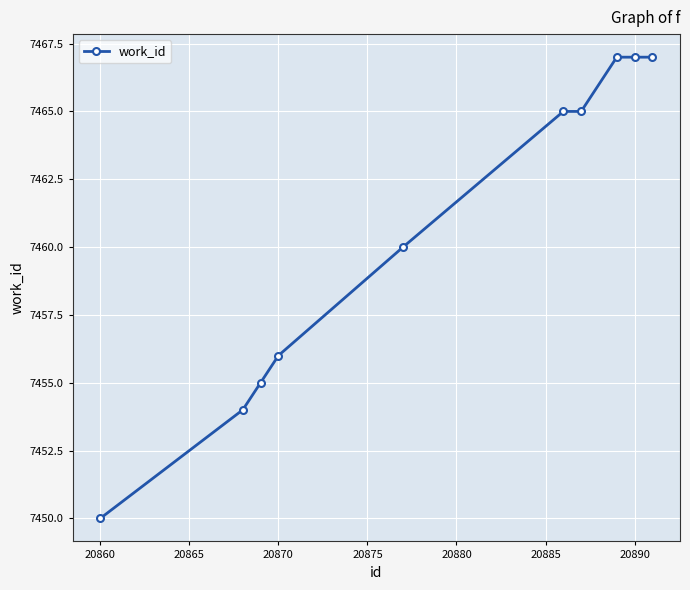

What is the average value?

7461